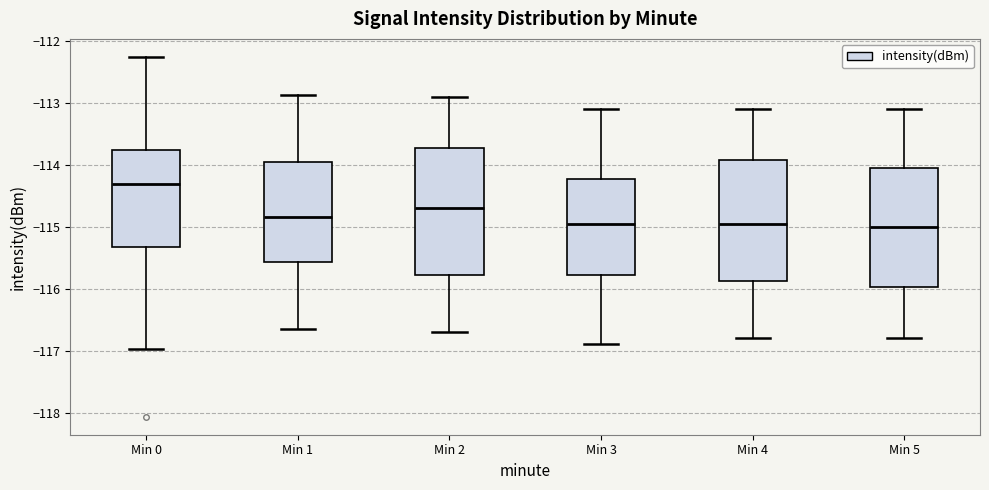

Where does the lower whisker of the box for Min 3 end on the y-axis? The values are not printed on the chart, so give them approximately, as read against the axis.

-116.9